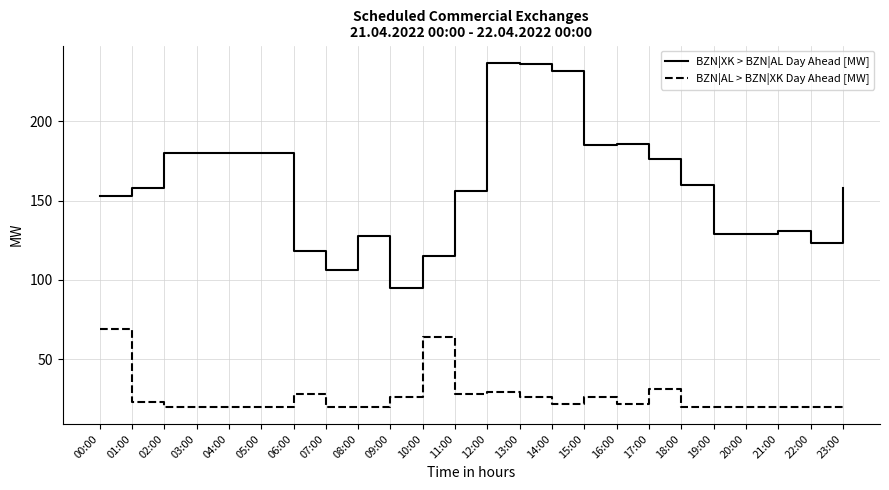

What is the lowest value of the BZN|XK > BZN|AL Day Ahead [MW] series?

95